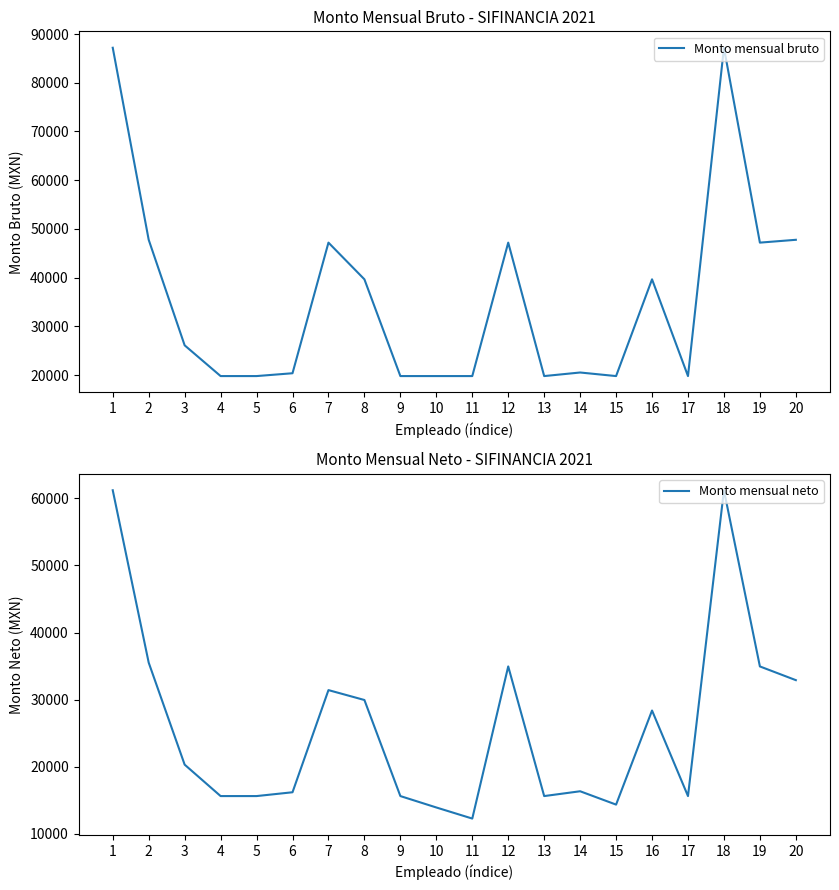

At which label is Monto mensual neto closest to 36739?

2